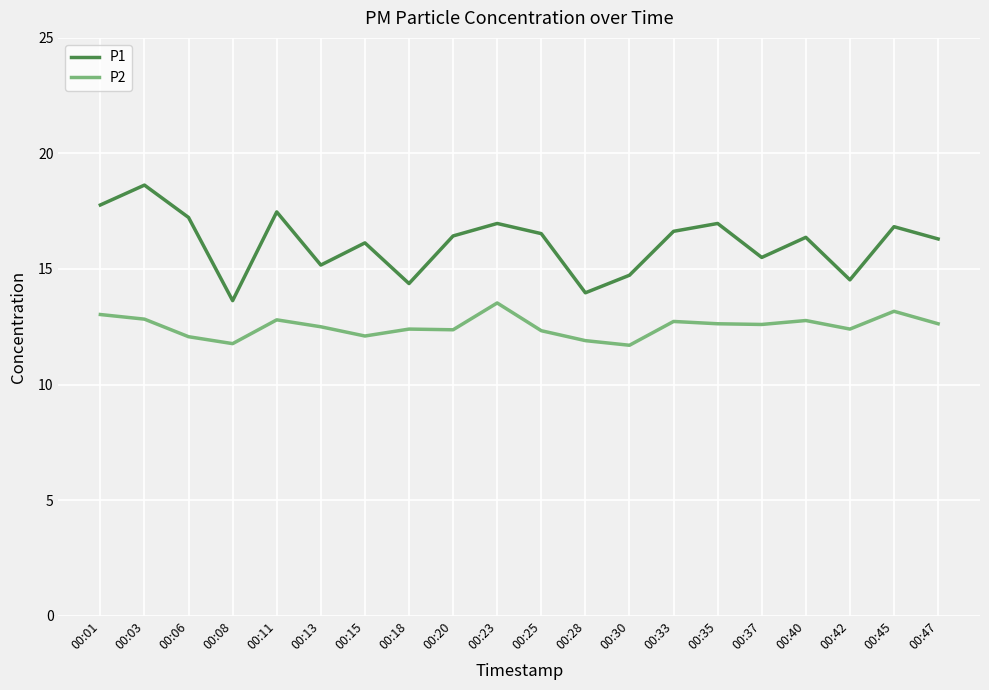

Which category has the highest value in the P1 series?

00:03